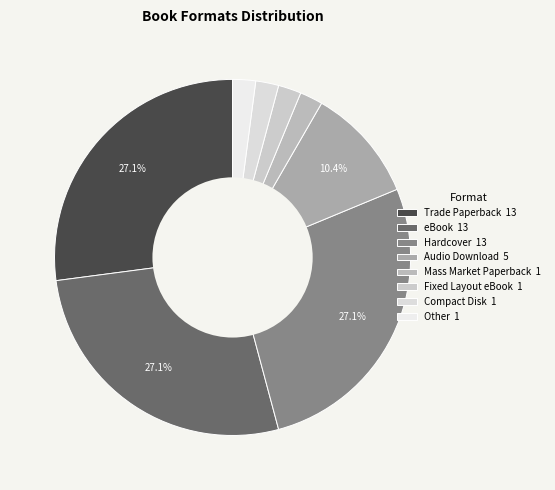

Between Other and Audio Download, which is larger?

Audio Download